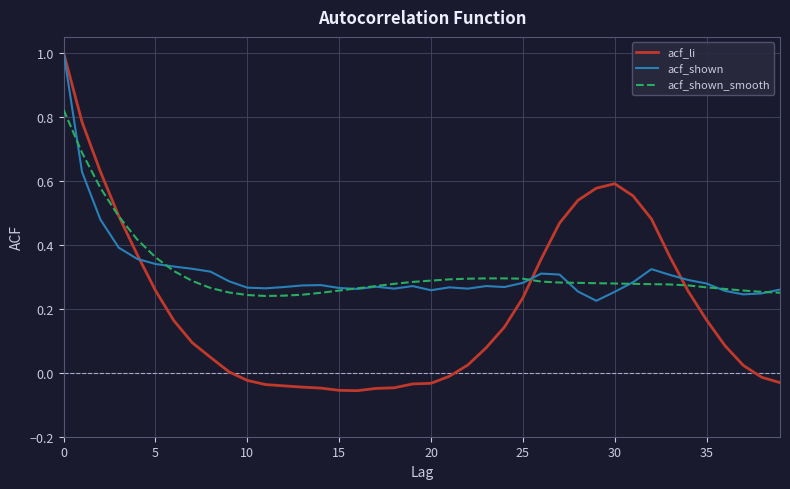

How many lines are shown in the chart?

3